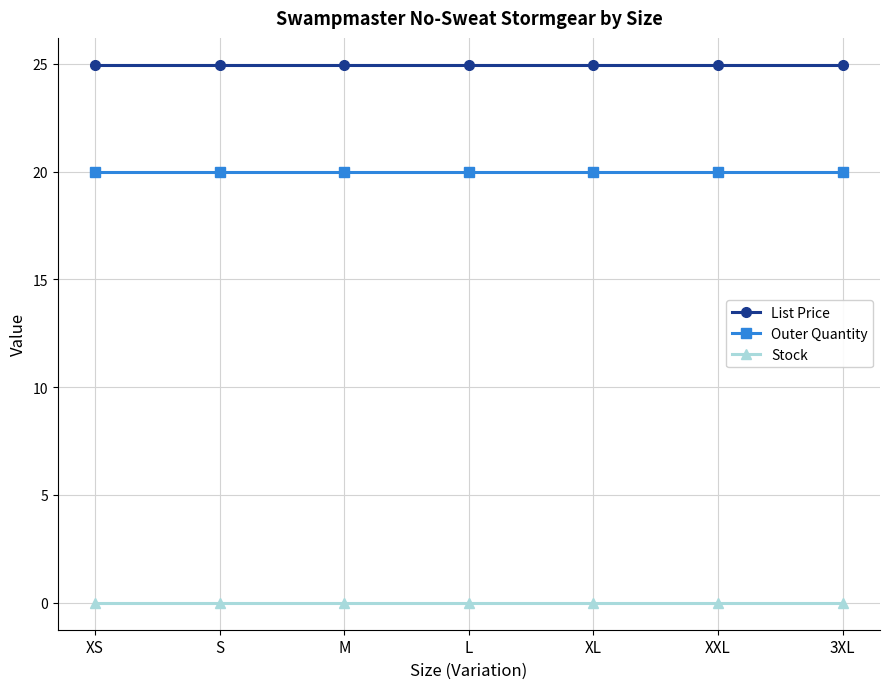

What is the total value across all series at XS?

45.0